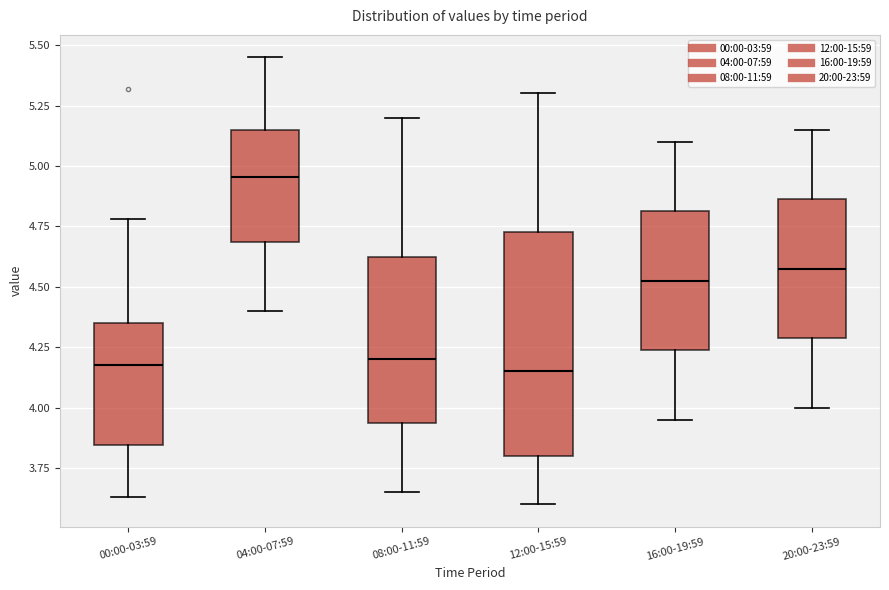

Reading left to right, read every box against the y-axis: the position of its median line, the range the box covers, and the ends of its whiskers. The values are not printed on the chart, so give them approximately, as read against the axis.

00:00-03:59: median 4.20, box 3.85 to 4.35, whiskers 3.65 to 4.80
04:00-07:59: median 4.95, box 4.70 to 5.15, whiskers 4.40 to 5.45
08:00-11:59: median 4.20, box 3.95 to 4.65, whiskers 3.65 to 5.20
12:00-15:59: median 4.15, box 3.80 to 4.75, whiskers 3.60 to 5.30
16:00-19:59: median 4.55, box 4.25 to 4.80, whiskers 3.95 to 5.10
20:00-23:59: median 4.60, box 4.30 to 4.85, whiskers 4.00 to 5.15